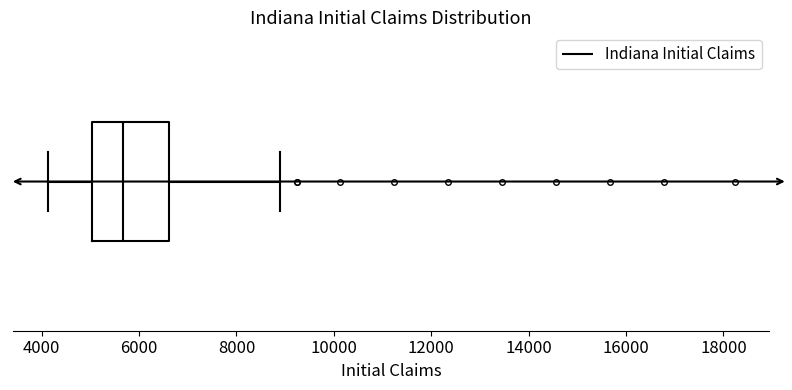

Transcribe this box plot: give where the median line is, the range the box spans, and where the two whiskers end, as read against the x-axis. The values are not printed on the chart, so give them approximately, as read against the axis.

median 5600, box 5000 to 6600, whiskers 4200 to 9000